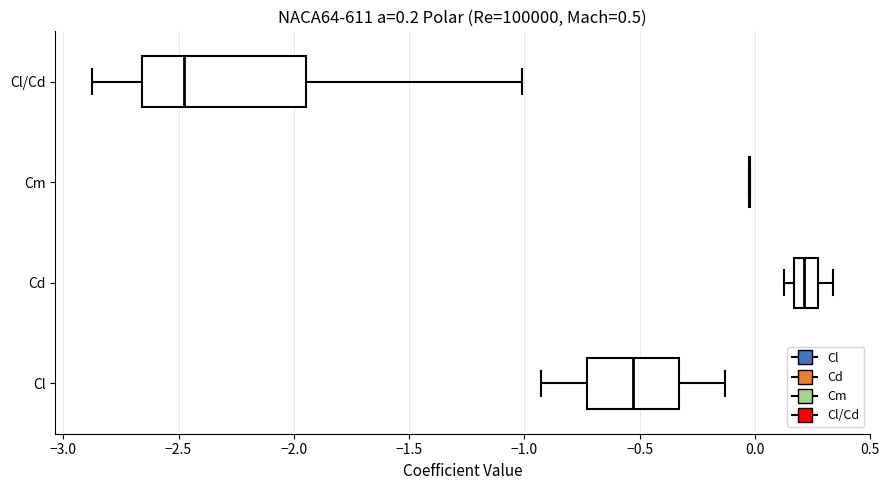

Comparing the boxes themselves (not the whiskers), which one is the widest?

Cl/Cd